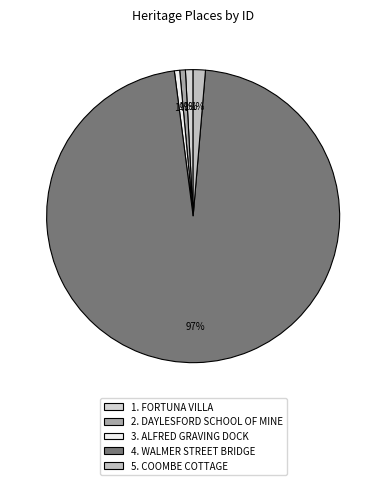

How many slices are in this pie chart?

5